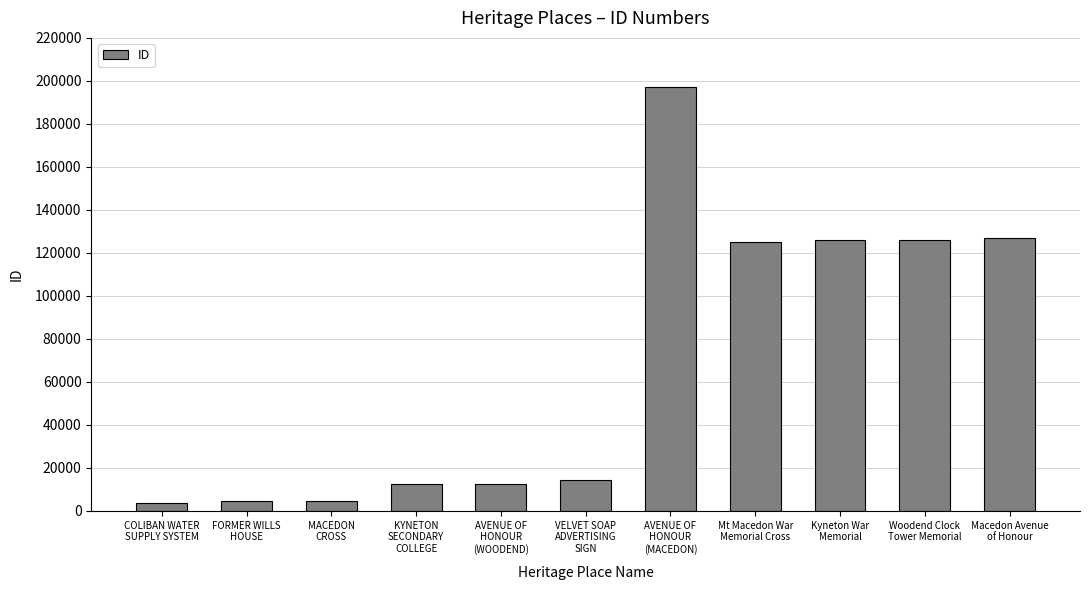

How many values are below 14447?

5